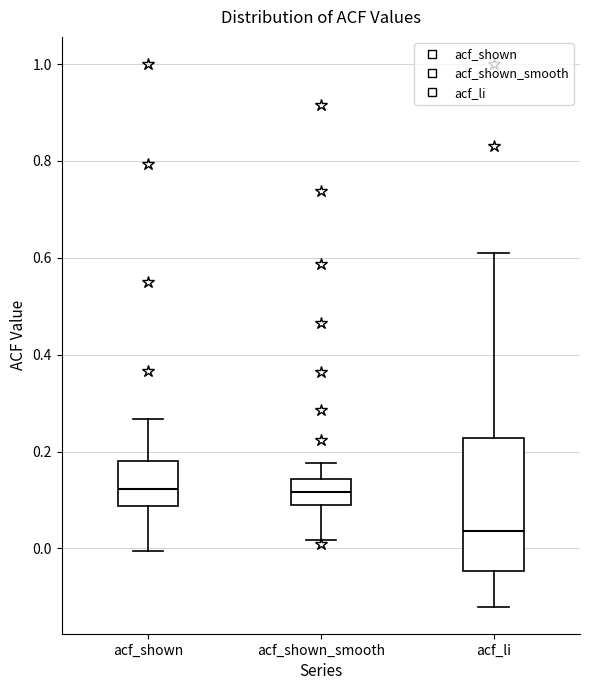

Reading left to right, read every box against the y-axis: the position of its median line, the range the box covers, and the ends of its whiskers. The values are not printed on the chart, so give them approximately, as read against the axis.

acf_shown: median 0.12, box 0.08 to 0.18, whiskers 0.00 to 0.26
acf_shown_smooth: median 0.12, box 0.10 to 0.14, whiskers 0.02 to 0.18
acf_li: median 0.04, box -0.04 to 0.22, whiskers -0.12 to 0.60